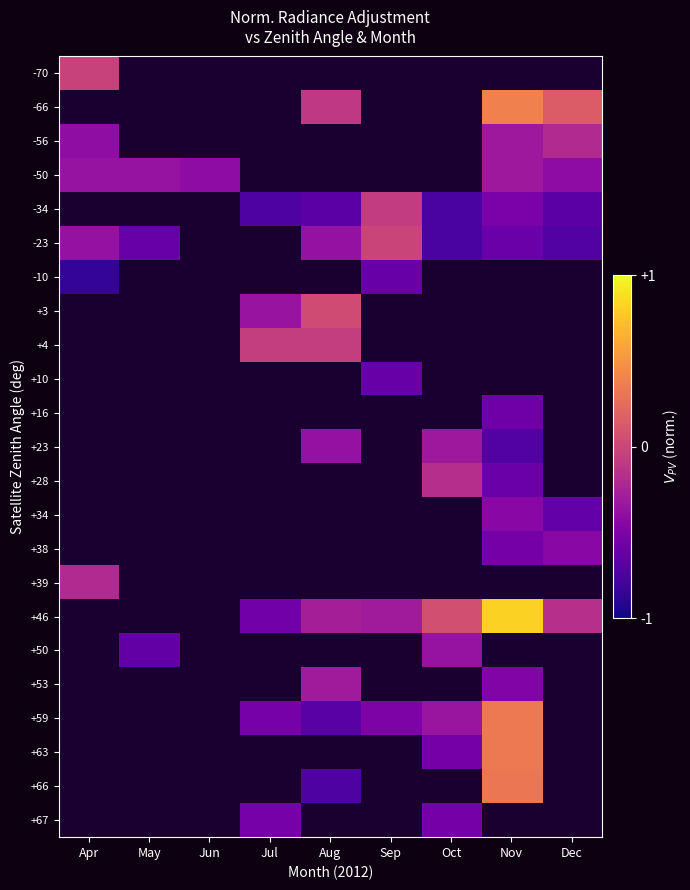

List the series in order of their peak value, lowest first.

-10, +3, +4, +10, +16, +23, +28, +34, +38, +39, +46, +50, +53, +59, +63, +66, +67, -50, -34, -23, -70, -66, -56